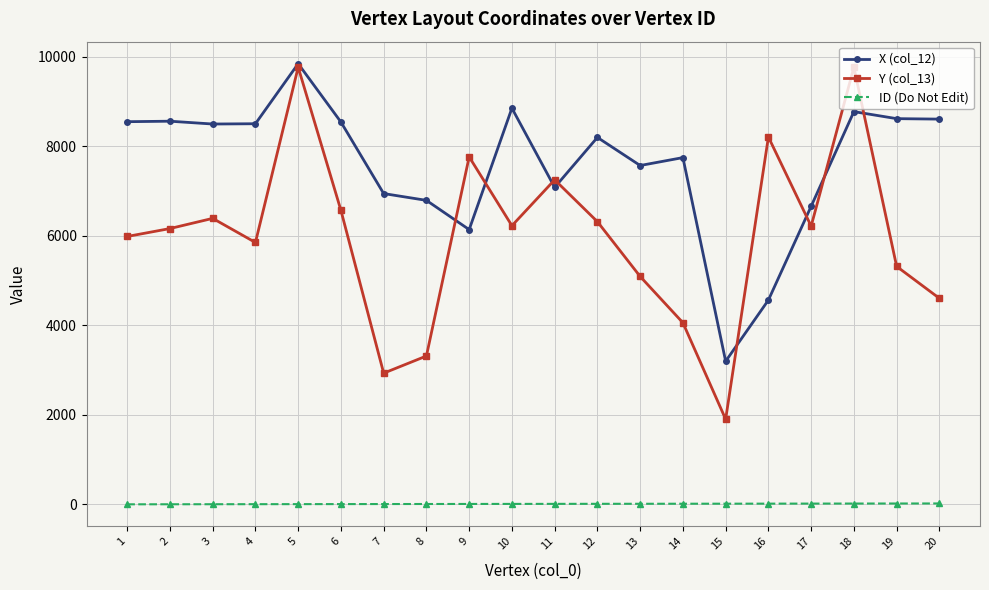

What is the minimum value for Y (col_13)?

1902.5